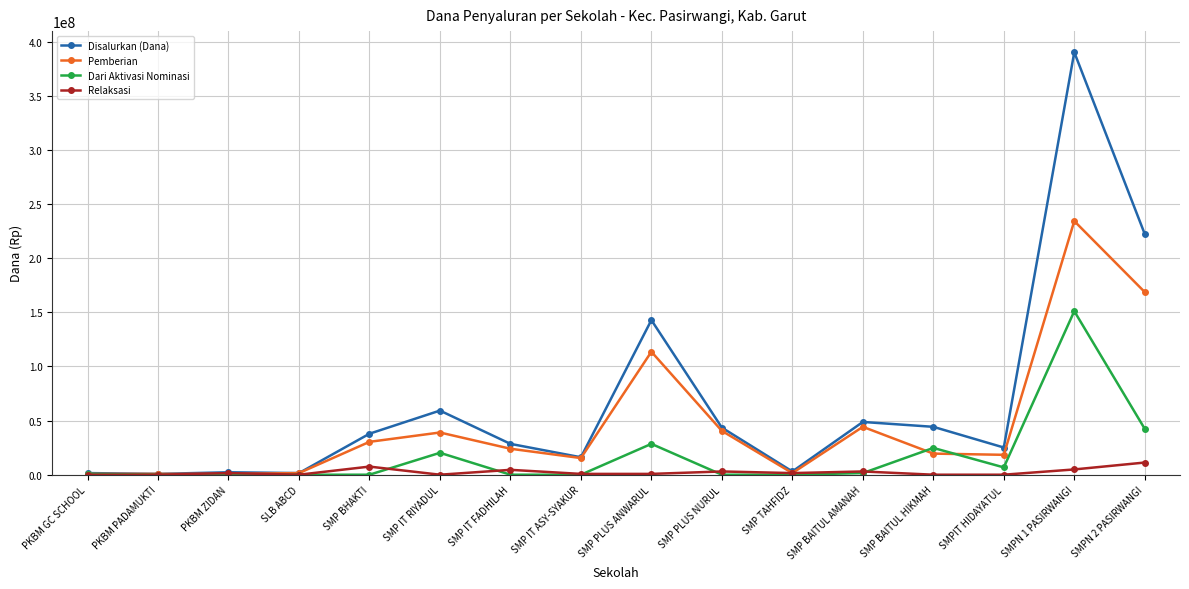

What is the label of the 4th point from the right?

SMP BAITUL HIKMAH